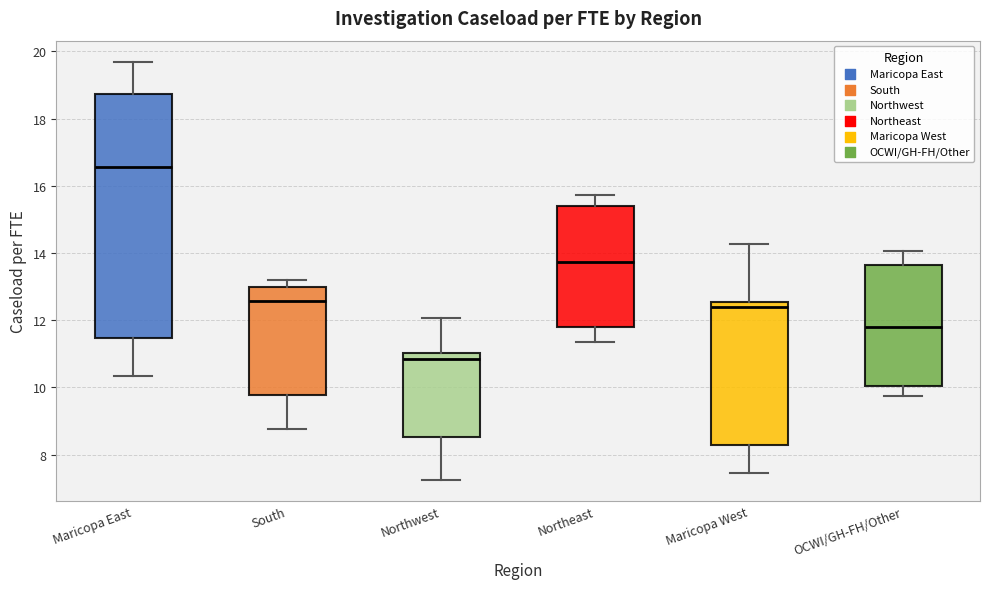

Reading left to right, read every box against the y-axis: the position of its median line, the range the box covers, and the ends of its whiskers. The values are not printed on the chart, so give them approximately, as read against the axis.

Maricopa East: median 16.6, box 11.4 to 18.8, whiskers 10.4 to 19.6
South: median 12.6, box 9.8 to 13.0, whiskers 8.8 to 13.2
Northwest: median 10.8, box 8.6 to 11.0, whiskers 7.2 to 12.0
Northeast: median 13.8, box 11.8 to 15.4, whiskers 11.4 to 15.8
Maricopa West: median 12.4, box 8.2 to 12.6, whiskers 7.4 to 14.2
OCWI/GH-FH/Other: median 11.8, box 10.0 to 13.6, whiskers 9.8 to 14.0